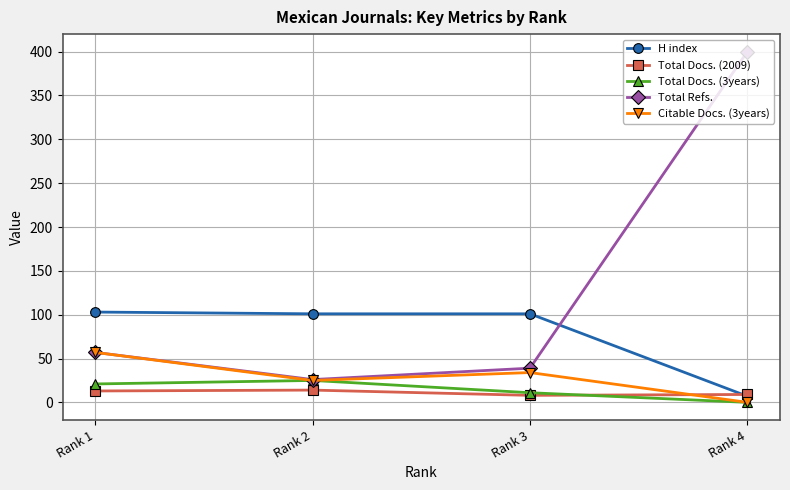

Which series changed the most between Rank 1 and Rank 3?

Citable Docs. (3years)